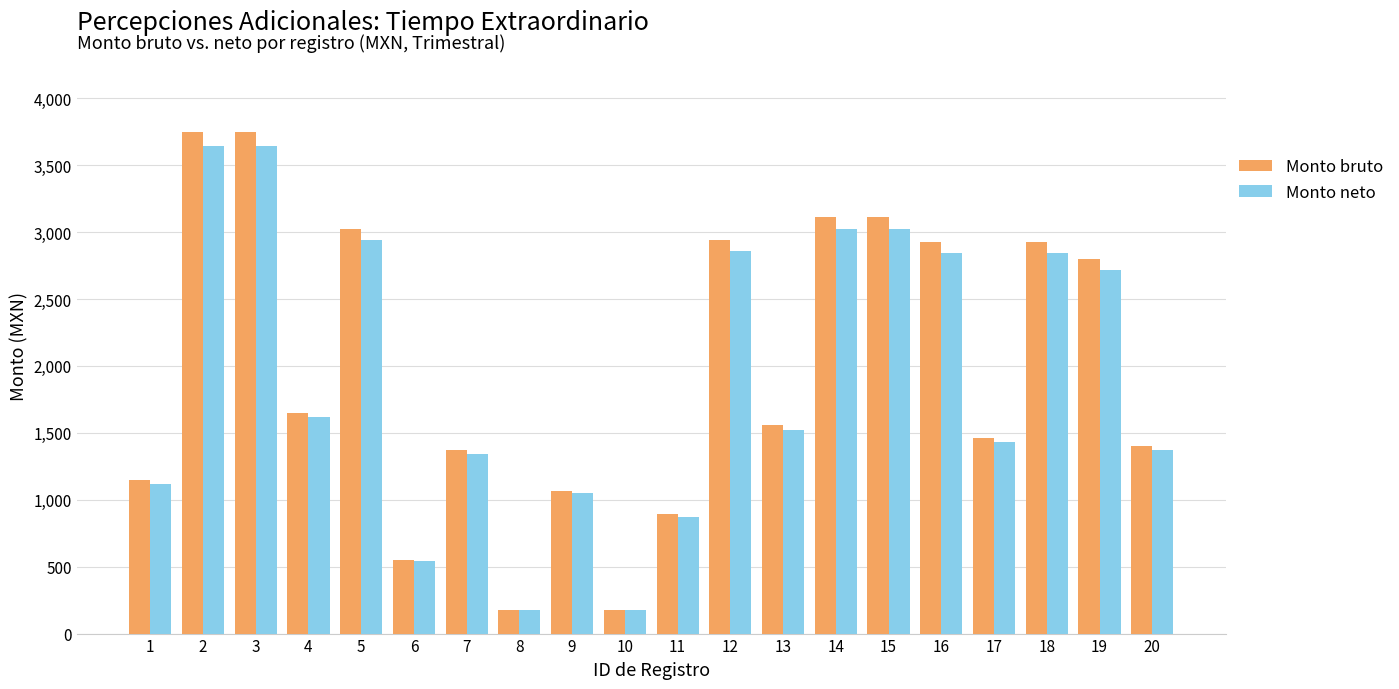

What is the minimum value shown in the chart?

176.3